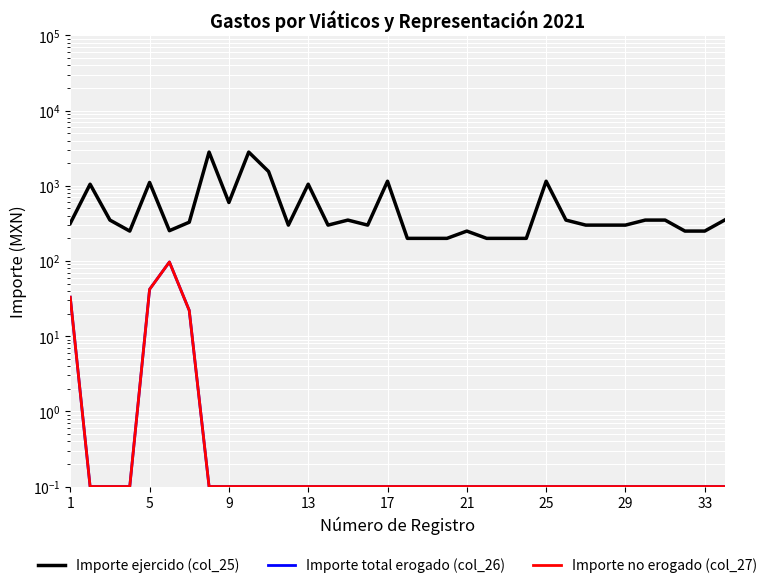

What is the difference between the highest and lowest values at 23?

199.9